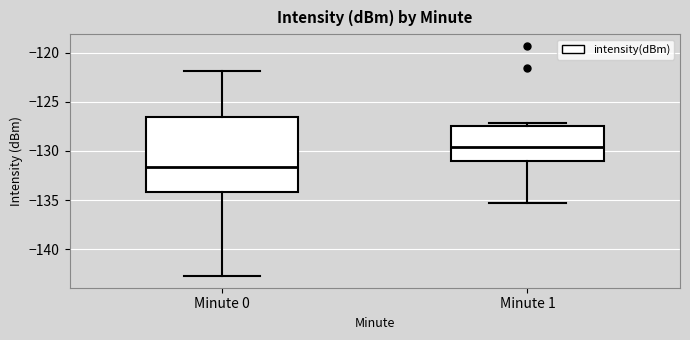

Reading left to right, read every box against the y-axis: the position of its median line, the range the box covers, and the ends of its whiskers. The values are not printed on the chart, so give them approximately, as read against the axis.

Minute 0: median -131.5, box -134.0 to -126.5, whiskers -143.0 to -122.0
Minute 1: median -129.5, box -131.0 to -127.5, whiskers -135.5 to -127.0